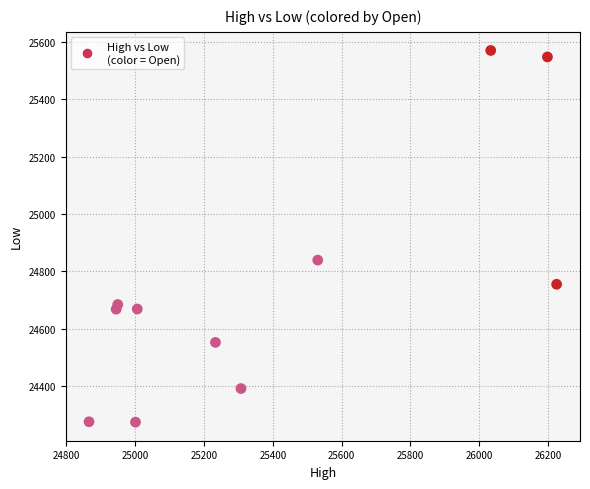

What Y value in the scatter plot is closest to 24922?

24839.5